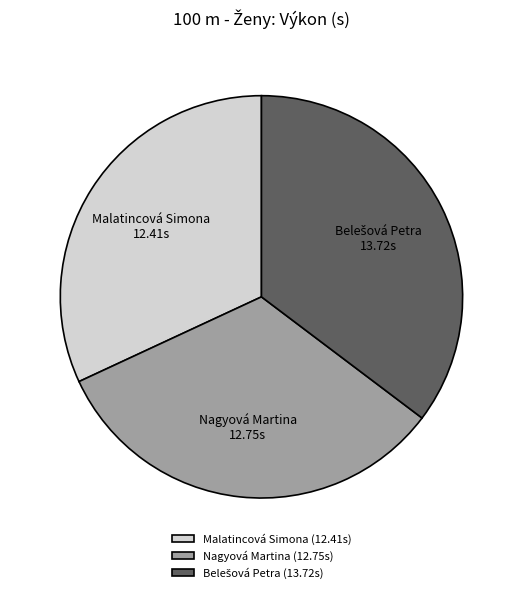

Approximately how many times larger is the value at Malatincová Simona compared to Nagyová Martina?

1.0